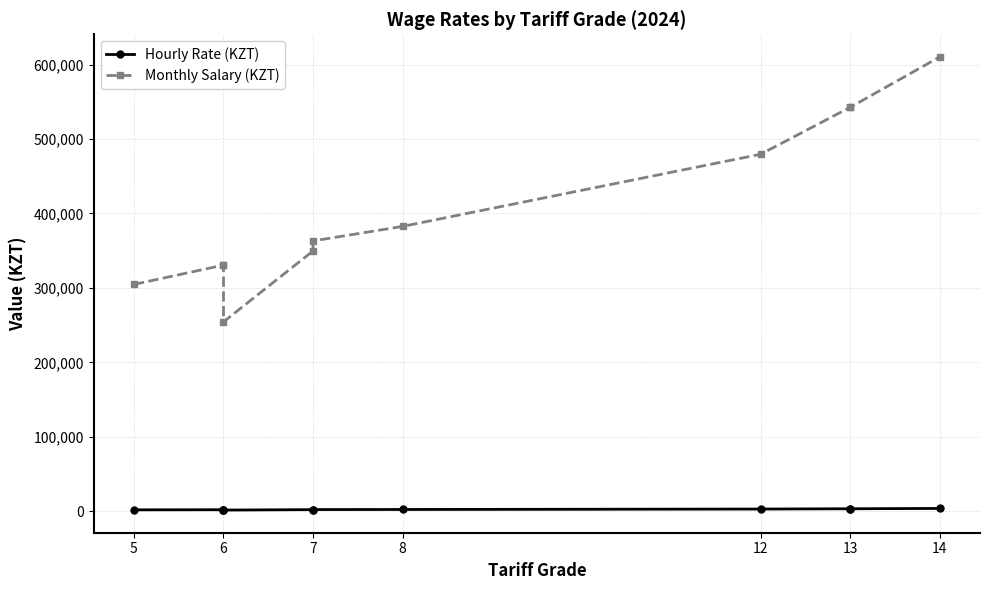

The value of Monthly Salary (KZT) at 14 is 990492.7. True or false?

False